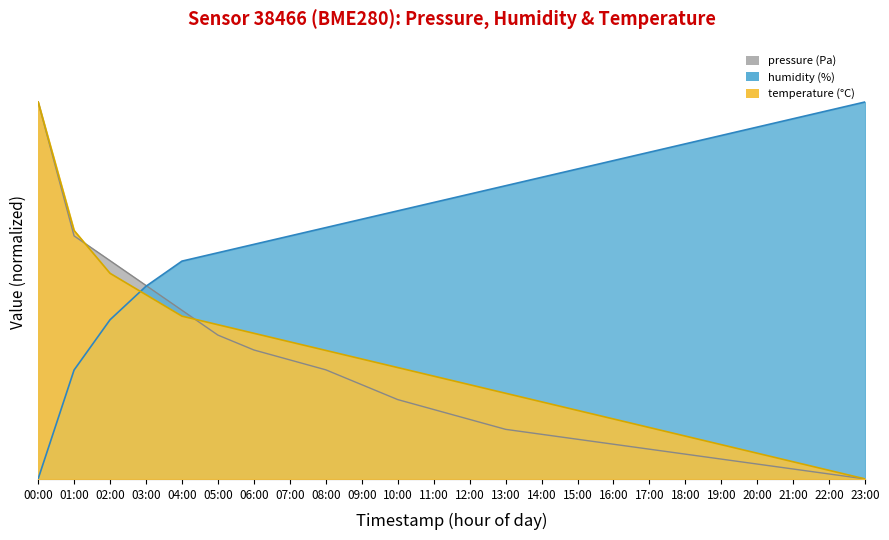

What is the difference between the highest and lowest values at 02:00?

0.2